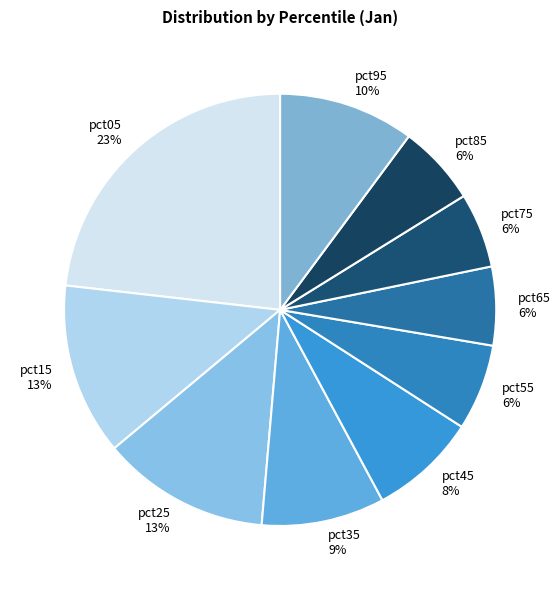

The pct35 slice represents 9% of the pie. True or false?

True